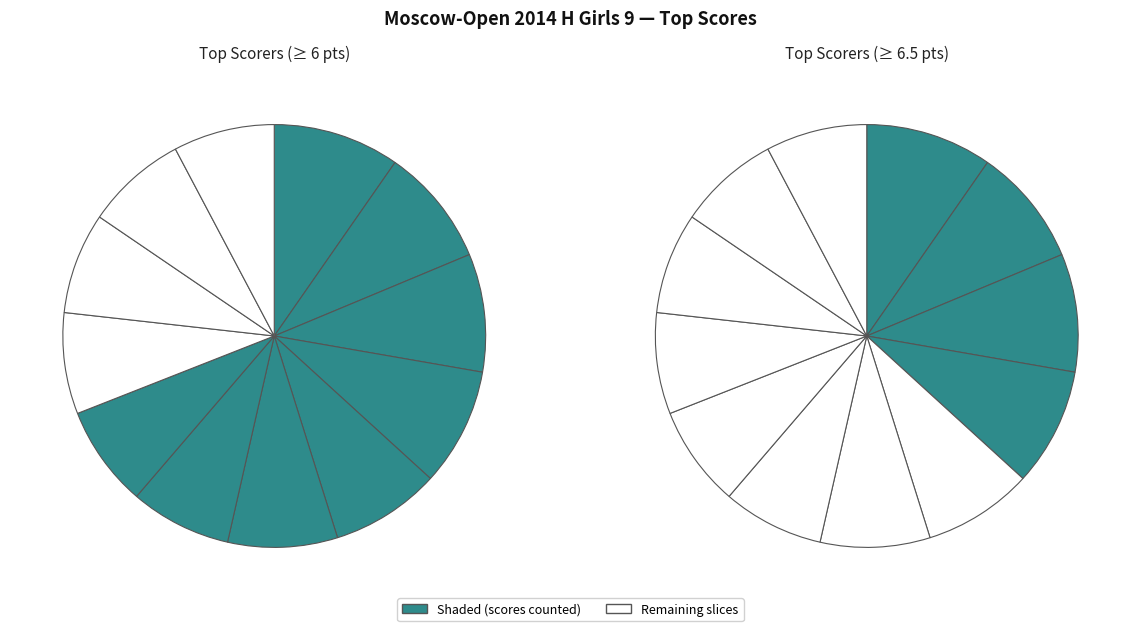

How many slices are in this pie chart?

12